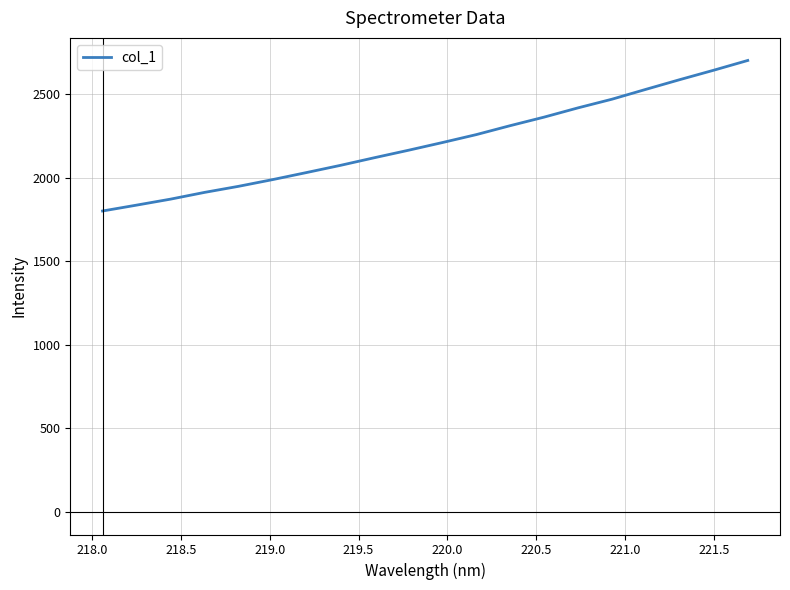

What is the minimum value shown in the chart?

1800.0